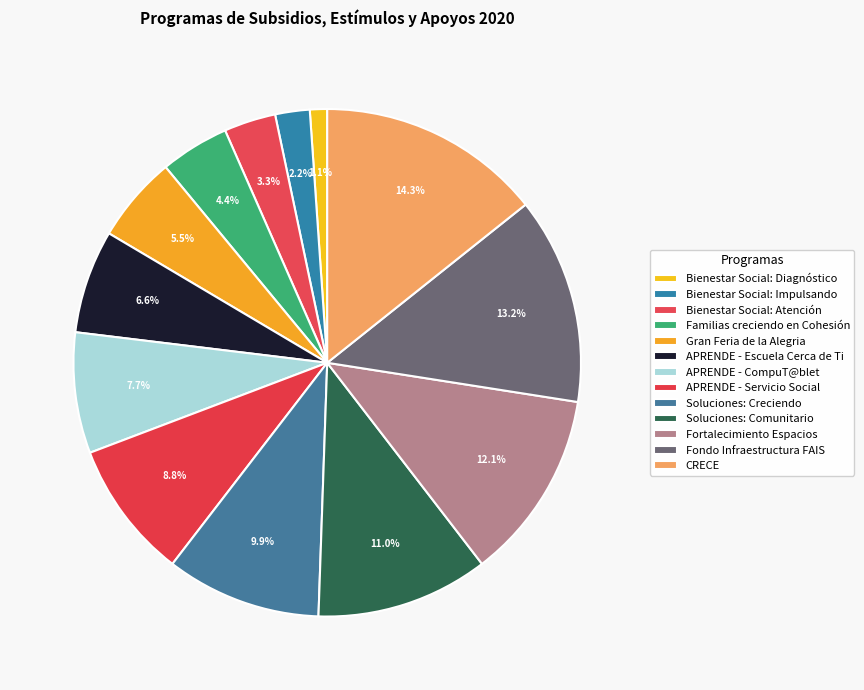

What is the change in value from APRENDE - Servicio Social to Soluciones: Creciendo?

+1